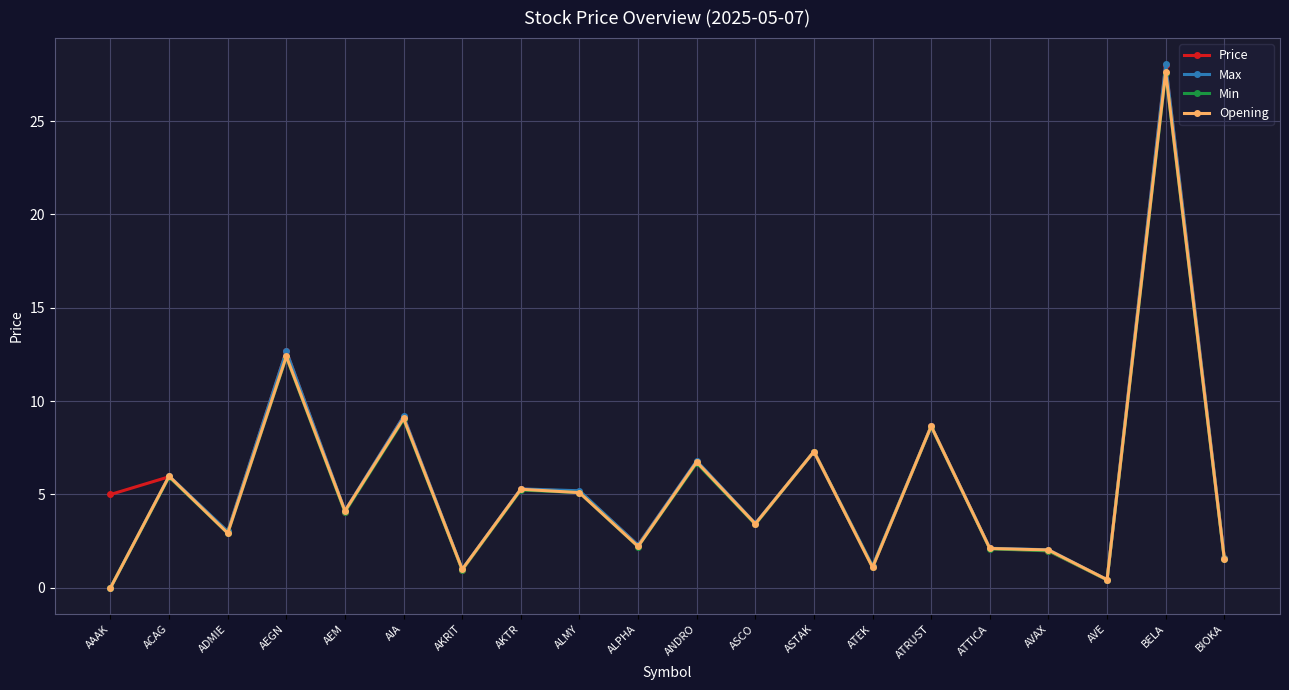

What is the total value across all series at AEM?

16.4